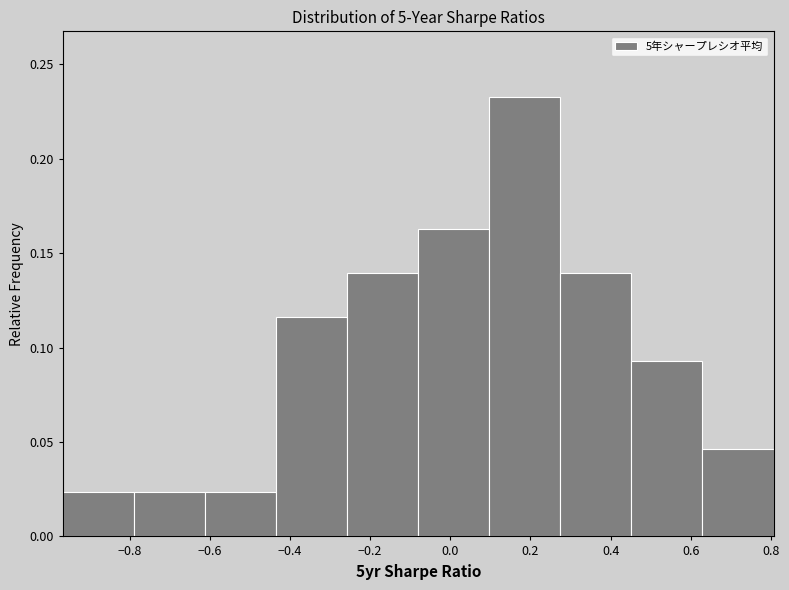

Reading left to right, list every bar in this chart as the range it spans on the x-axis followed by its height. Neither the bar edges nor the heights are printed on the chart, so give them approximately, as read against the axes.

-0.96 to -0.78: 0.025
-0.78 to -0.62: 0.025
-0.62 to -0.44: 0.025
-0.44 to -0.26: 0.115
-0.26 to -0.08: 0.140
-0.08 to 0.10: 0.165
0.10 to 0.28: 0.235
0.28 to 0.46: 0.140
0.46 to 0.62: 0.095
0.62 to 0.80: 0.045